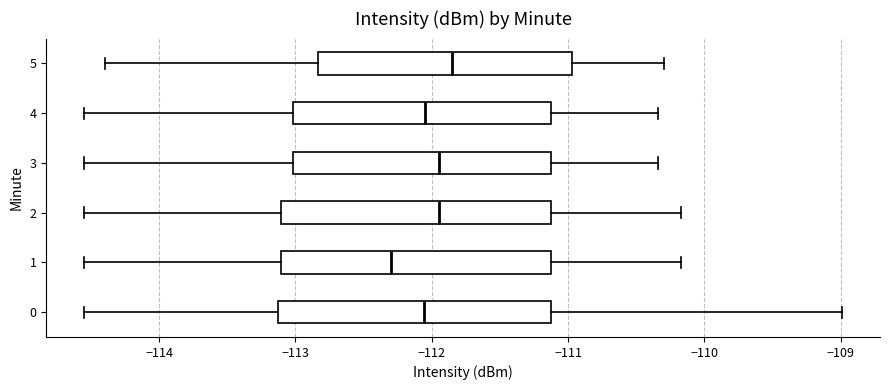

Reading bottom to top, read every box against the x-axis: the position of its median line, the range the box covers, and the ends of its whiskers. The values are not printed on the chart, so give them approximately, as read against the axis.

0: median -112.1, box -113.1 to -111.1, whiskers -114.5 to -109.0
1: median -112.3, box -113.1 to -111.1, whiskers -114.5 to -110.2
2: median -111.9, box -113.1 to -111.1, whiskers -114.5 to -110.2
3: median -111.9, box -113.0 to -111.1, whiskers -114.5 to -110.3
4: median -112.0, box -113.0 to -111.1, whiskers -114.5 to -110.3
5: median -111.8, box -112.8 to -111.0, whiskers -114.4 to -110.3